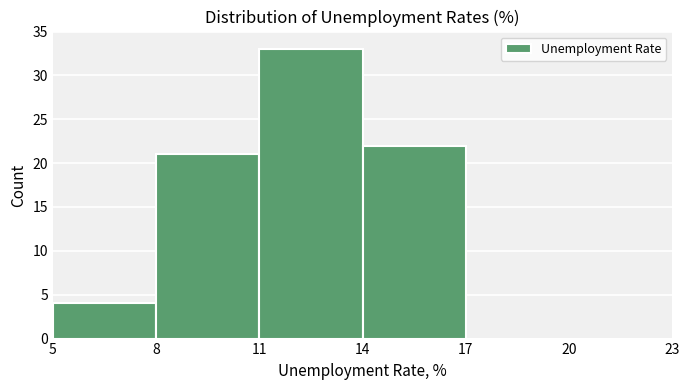

How tall is the bar that spans 5 to 8 on the x-axis? The values are not printed on the chart, so give them approximately, as read against the axis.

4